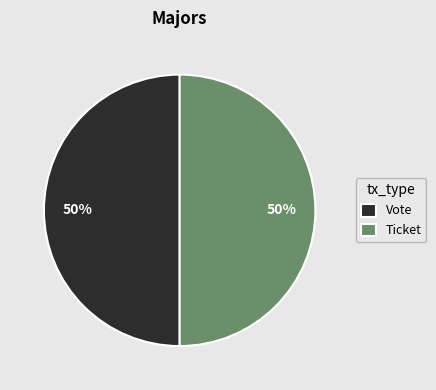

To the nearest percent, what portion does Vote represent?

50%